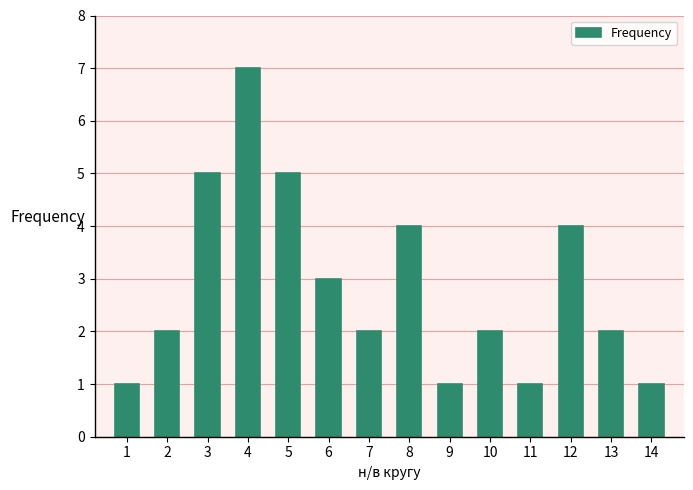

Reading right to left, transcribe all the data shown in this chart.

1	2	4	1	2	1	4	2	3	5	7	5	2	1